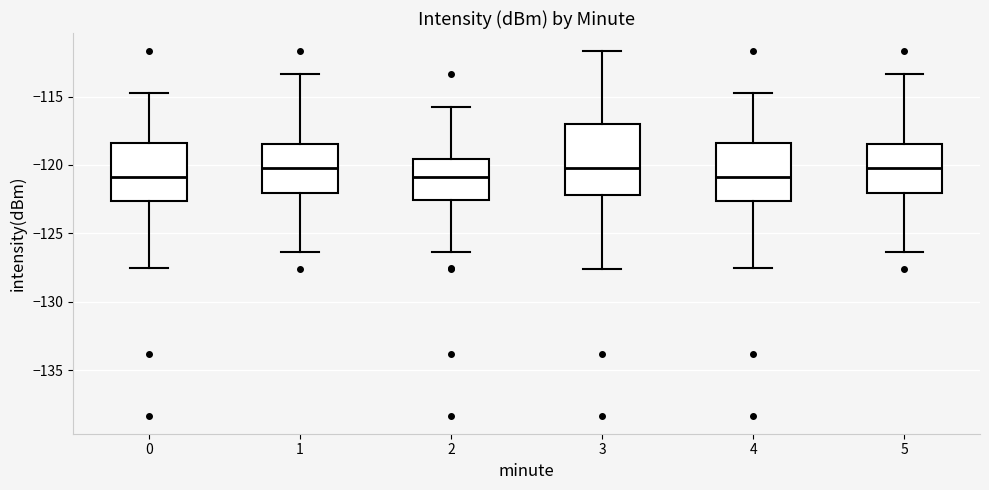

Reading left to right, read every box against the y-axis: the position of its median line, the range the box covers, and the ends of its whiskers. The values are not printed on the chart, so give them approximately, as read against the axis.

0: median -121.0, box -122.5 to -118.5, whiskers -127.5 to -114.5
1: median -120.0, box -122.0 to -118.5, whiskers -126.5 to -113.5
2: median -121.0, box -122.5 to -119.5, whiskers -126.5 to -116.0
3: median -120.0, box -122.0 to -117.0, whiskers -127.5 to -111.5
4: median -121.0, box -122.5 to -118.5, whiskers -127.5 to -114.5
5: median -120.0, box -122.0 to -118.5, whiskers -126.5 to -113.5